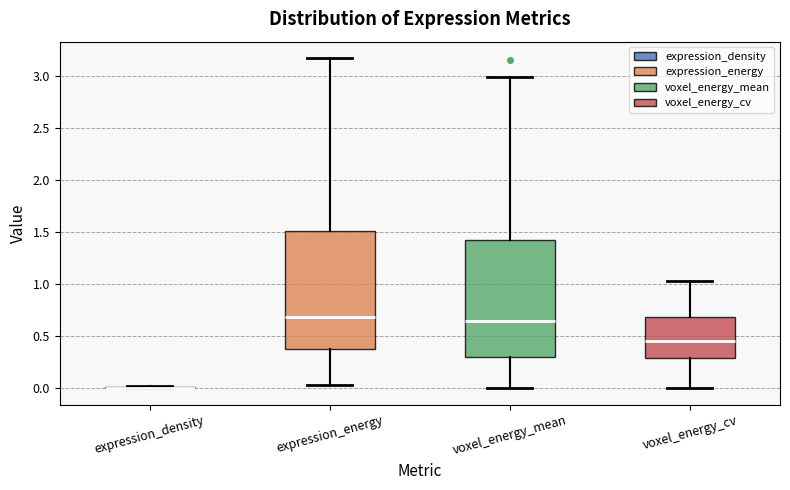

Reading left to right, read every box against the y-axis: the position of its median line, the range the box covers, and the ends of its whiskers. The values are not printed on the chart, so give them approximately, as read against the axis.

expression_density: box collapsed to a line at 0.00, whiskers 0.00 to 0.00
expression_energy: median 0.70, box 0.40 to 1.50, whiskers 0.05 to 3.20
voxel_energy_mean: median 0.65, box 0.30 to 1.45, whiskers 0.00 to 3.00
voxel_energy_cv: median 0.45, box 0.30 to 0.70, whiskers 0.00 to 1.05